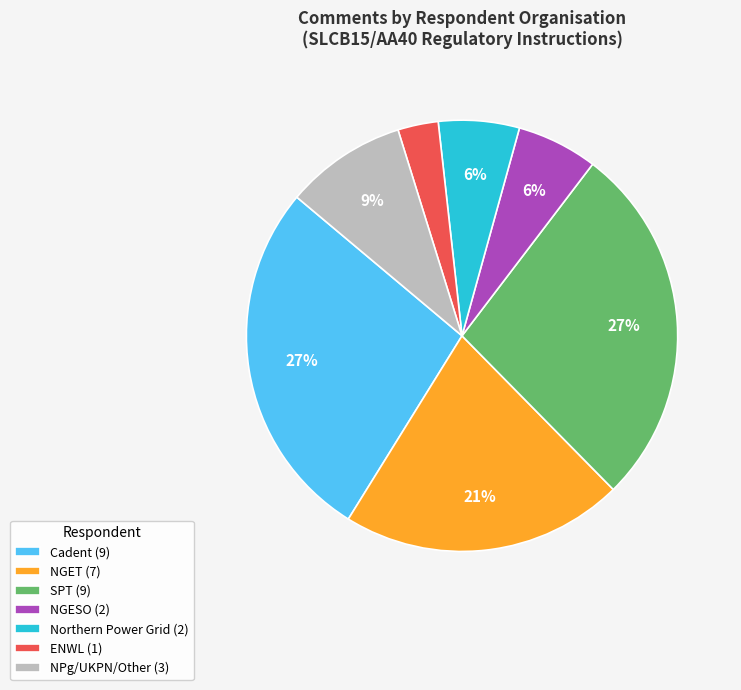

To the nearest percent, what is the average slice percentage?

14%